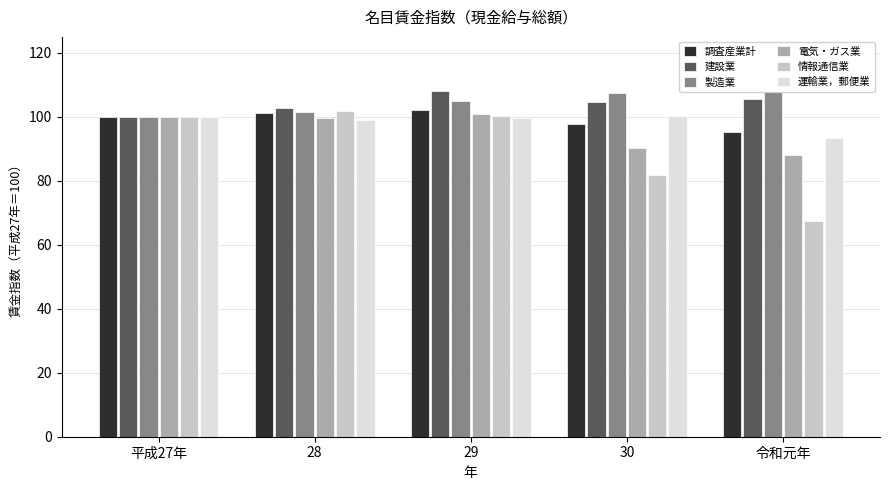

Which series has the widest spread of values?

情報通信業